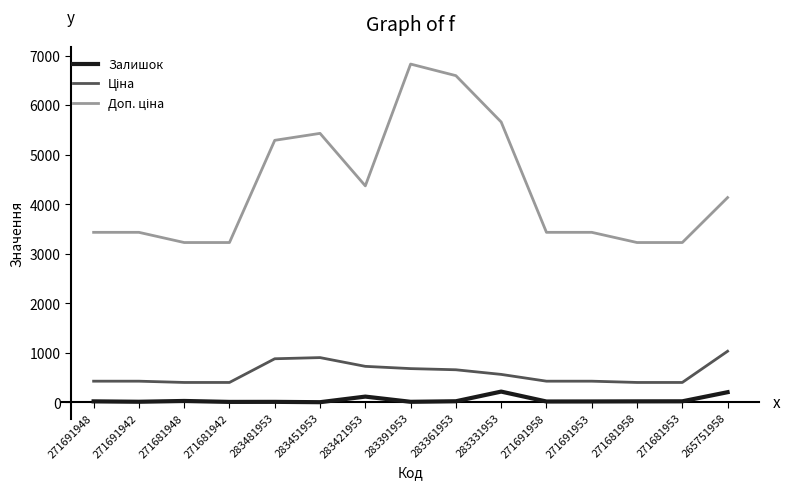

The Залишок series shows 23.0 at 271681953. True or false?

True